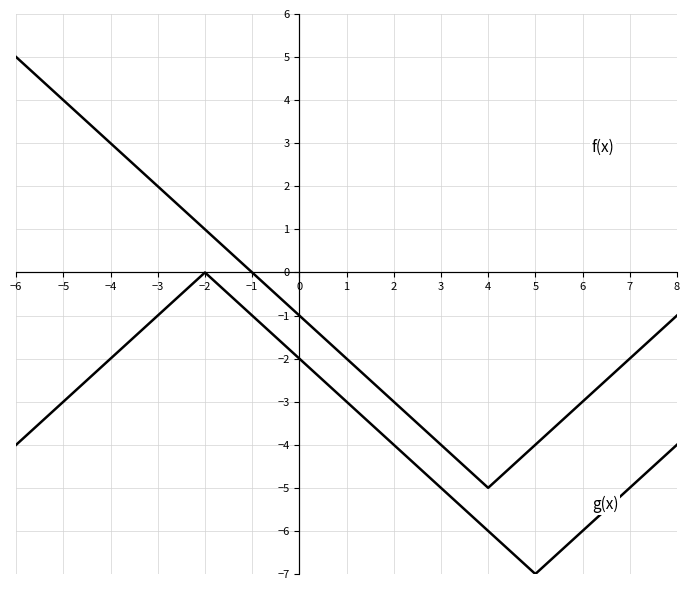

Does the chart have visible grid lines?

Yes